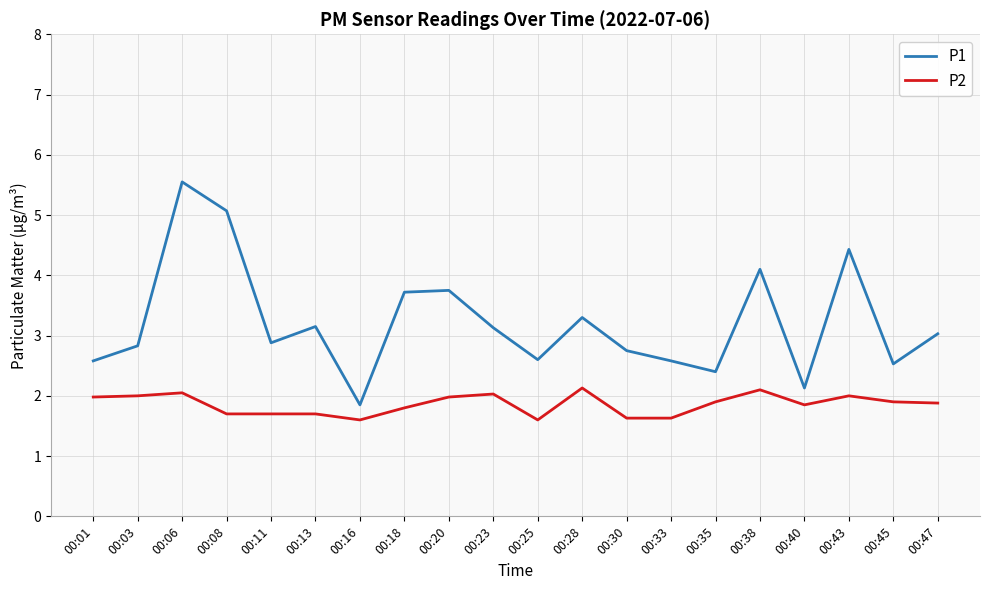

What is the smallest value displayed?

1.6